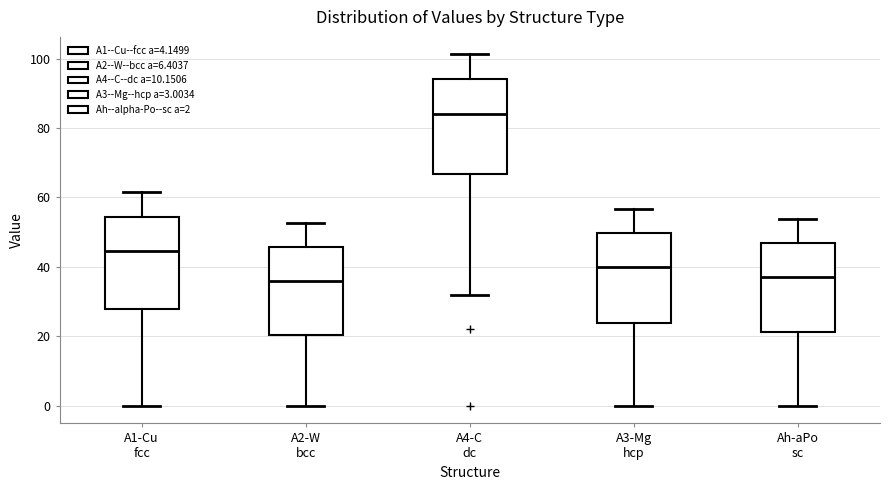

Where does the upper whisker of the box for A1-Cu fcc end on the y-axis? The values are not printed on the chart, so give them approximately, as read against the axis.

62